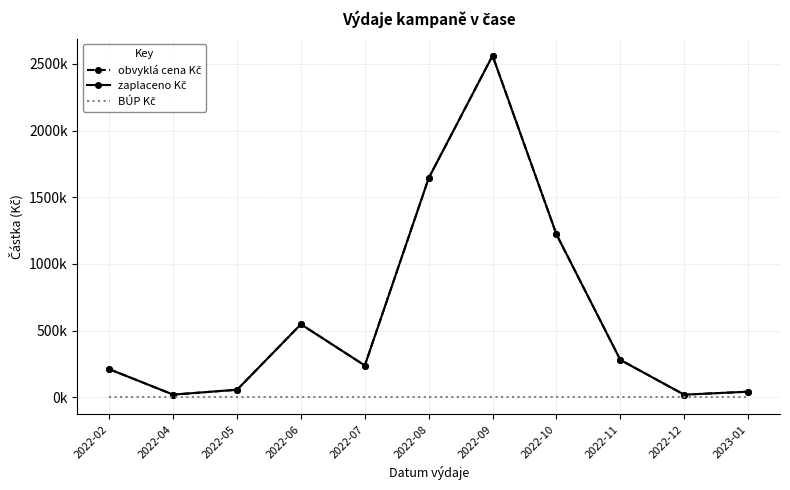

The value of obvyklá cena Kč at 2022-08 is 2350448.0. True or false?

False